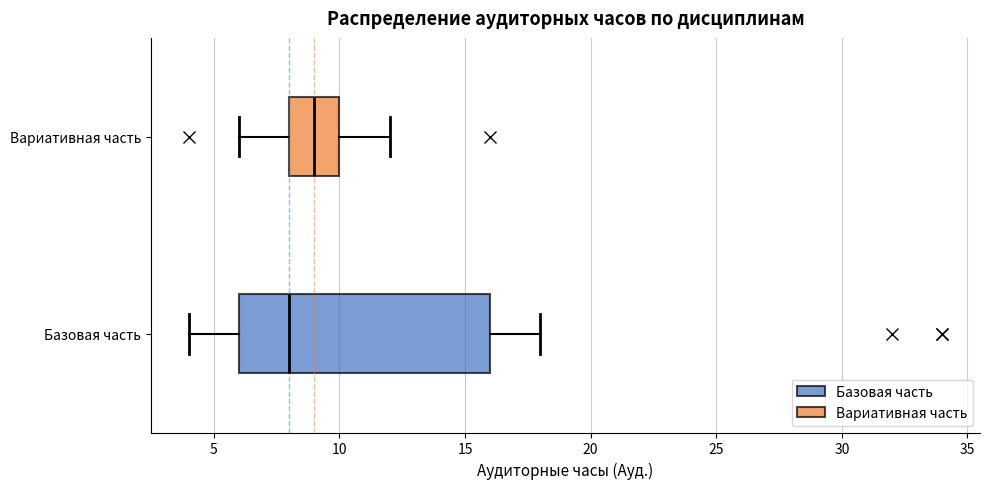

Which box is the widest, from its left edge to its right edge?

Базовая часть